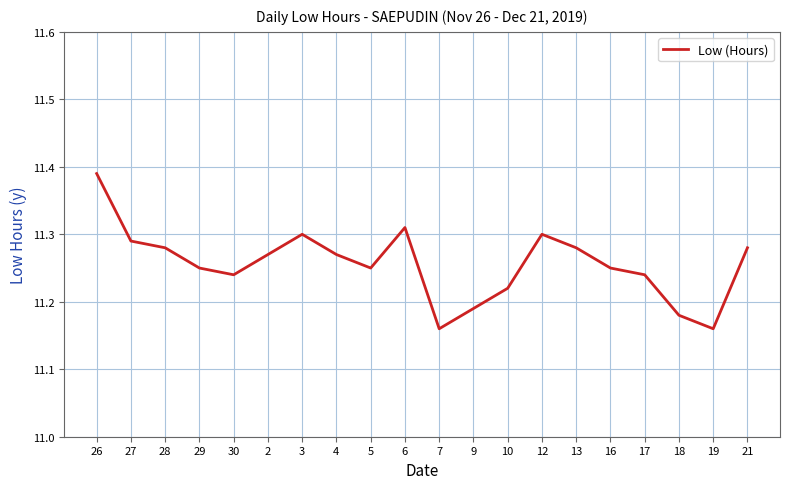

Approximately how many times larger is the value at 21 compared to 19?

1.0